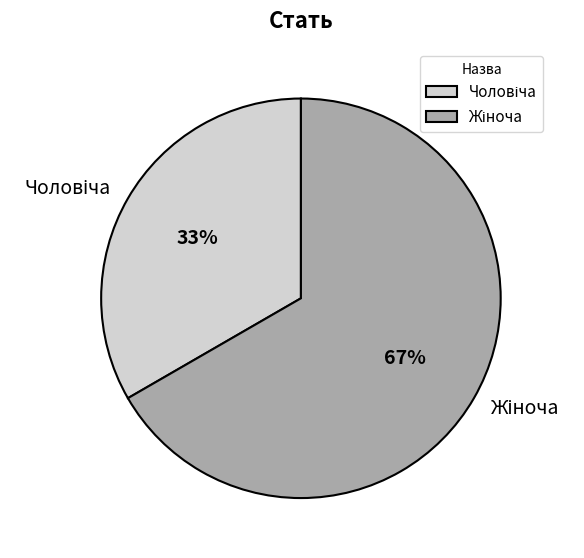

To the nearest percent, what is the average slice percentage?

50%